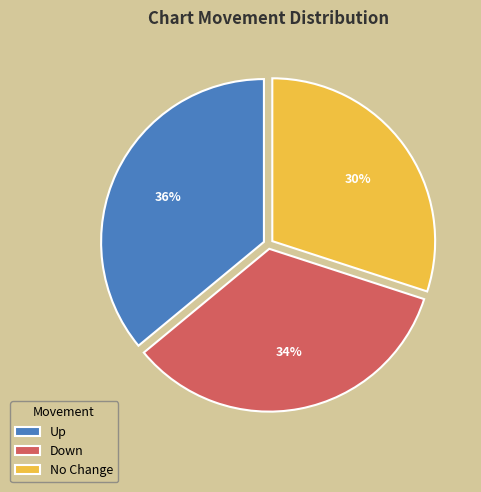

Which slice is the smallest?

No Change